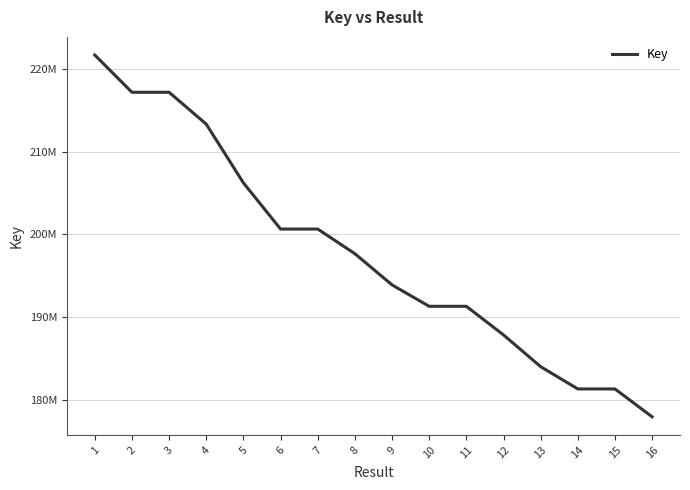

What is the greatest value displayed?

221731261